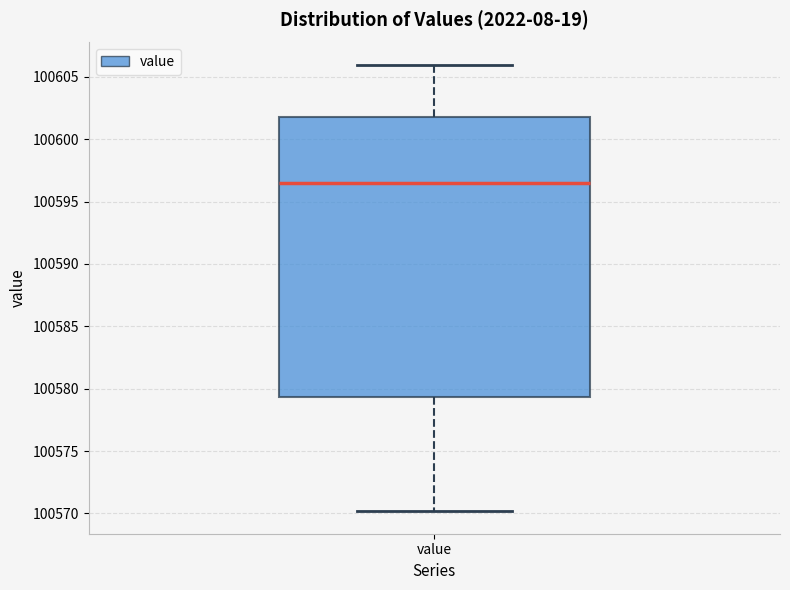

Read this box plot against the y-axis: the position of the median line, the range covered by the box, and the ends of both whiskers. The values are not printed on the chart, so give them approximately, as read against the axis.

median 100596.5, box 100579.5 to 100602.0, whiskers 100570.0 to 100606.0